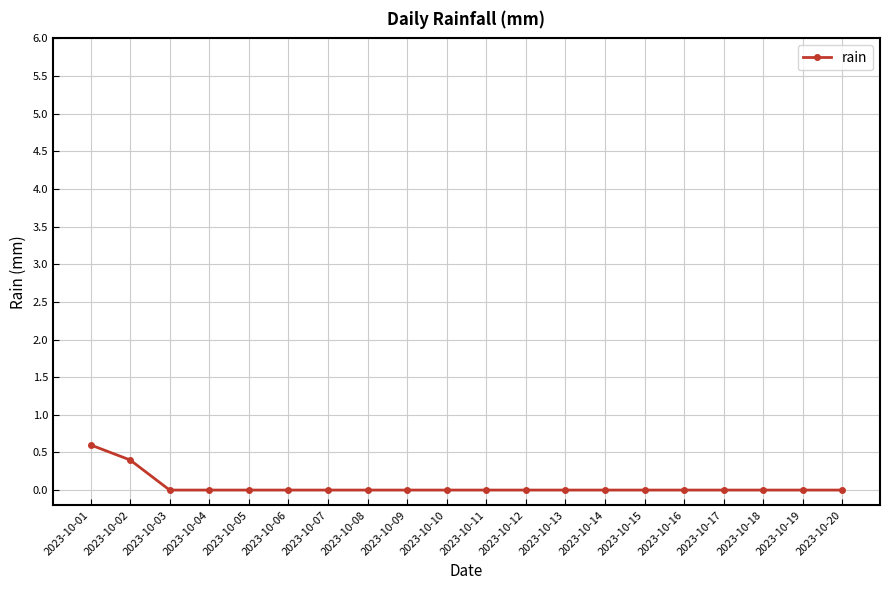

Which category has the highest value across all series?

2023-10-01